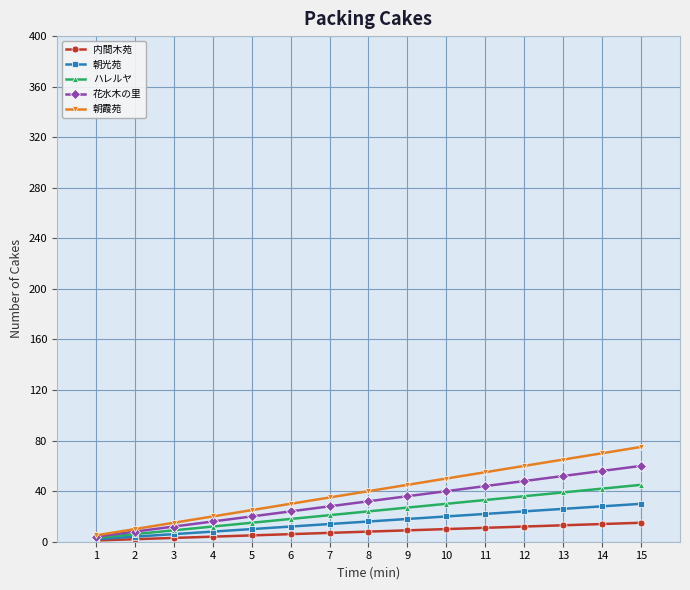

Which series has the largest total across all categories?

朝霞苑